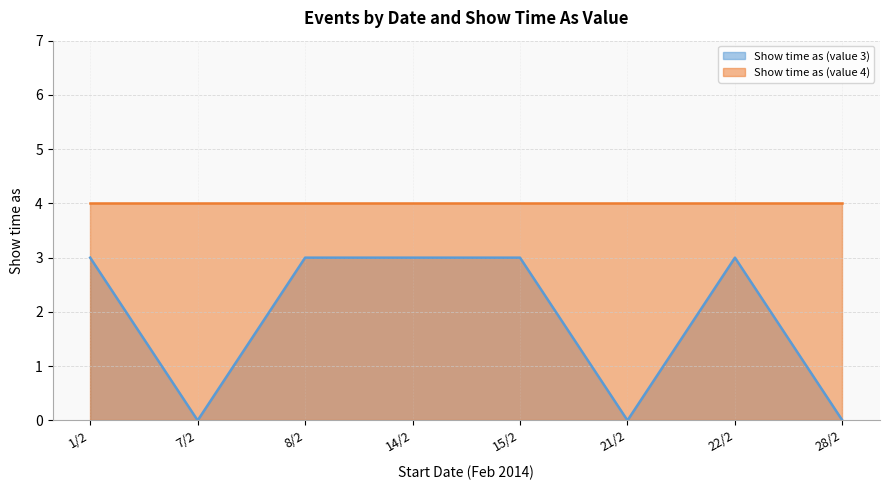

True or false: there are more than 0 points higher than both neighbors.

True